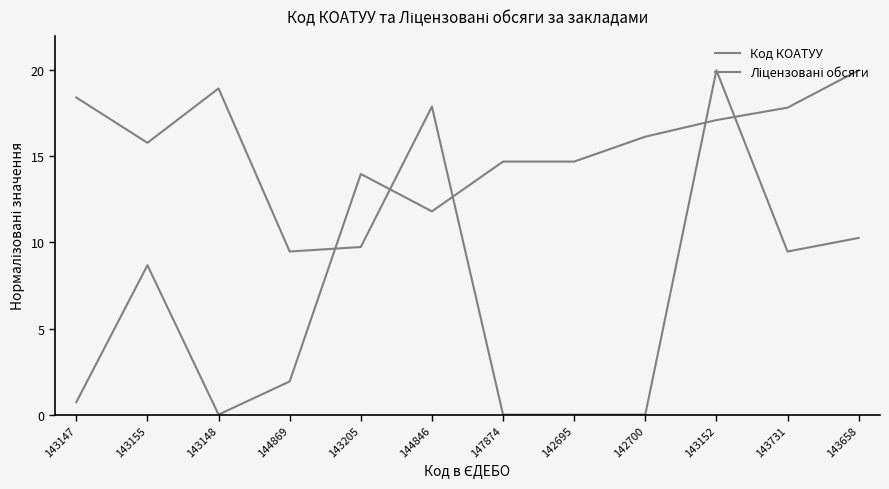

Does the chart have visible grid lines?

No